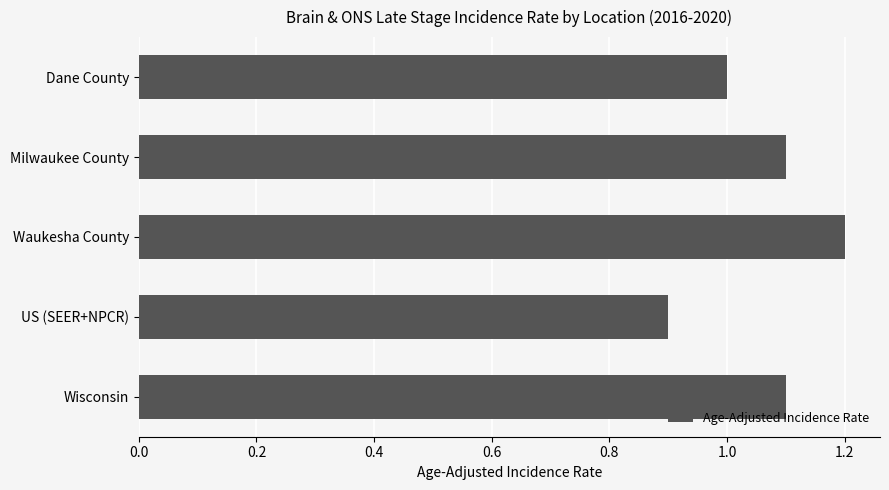

The value at Waukesha County is 1.2. True or false?

True